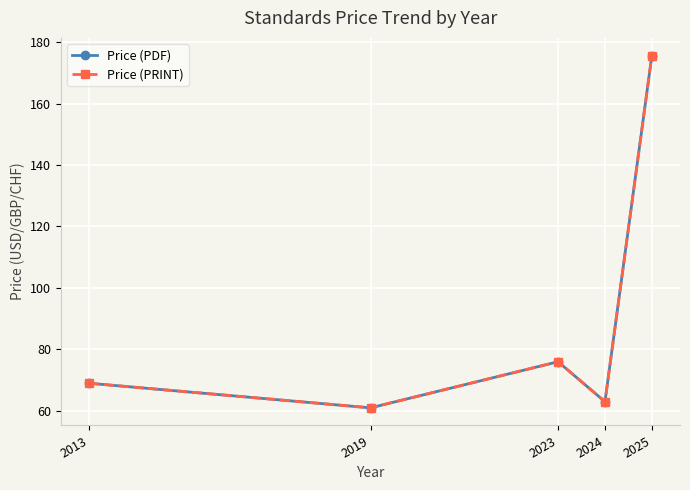

Is this an area chart (filled region under the line)?

No